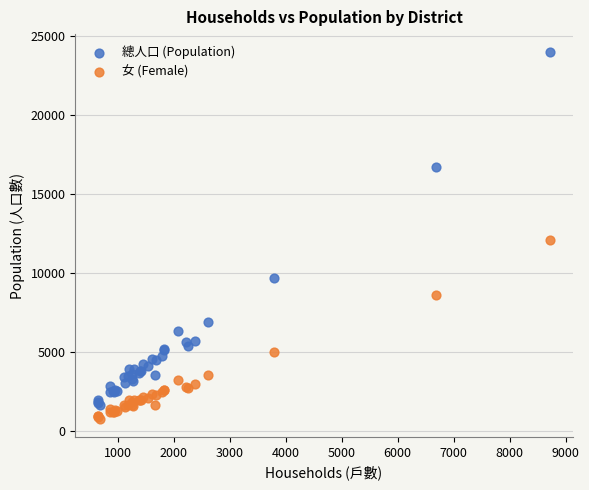

Which series has the largest Y range (max minus min)?

總人口 (Population)